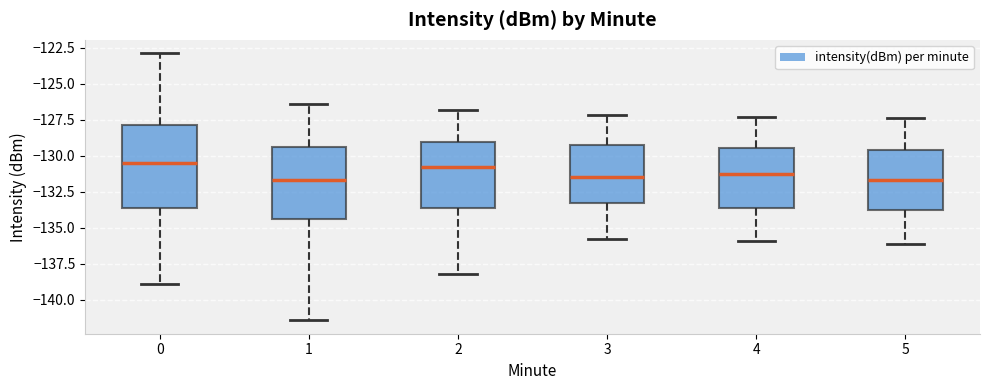

Reading left to right, read every box against the y-axis: the position of its median line, the range the box covers, and the ends of its whiskers. The values are not printed on the chart, so give them approximately, as read against the axis.

0: median -130.5, box -133.5 to -128.0, whiskers -139.0 to -123.0
1: median -131.5, box -134.5 to -129.5, whiskers -141.5 to -126.5
2: median -131.0, box -133.5 to -129.0, whiskers -138.0 to -127.0
3: median -131.5, box -133.0 to -129.0, whiskers -136.0 to -127.0
4: median -131.0, box -133.5 to -129.5, whiskers -136.0 to -127.5
5: median -131.5, box -133.5 to -129.5, whiskers -136.0 to -127.5